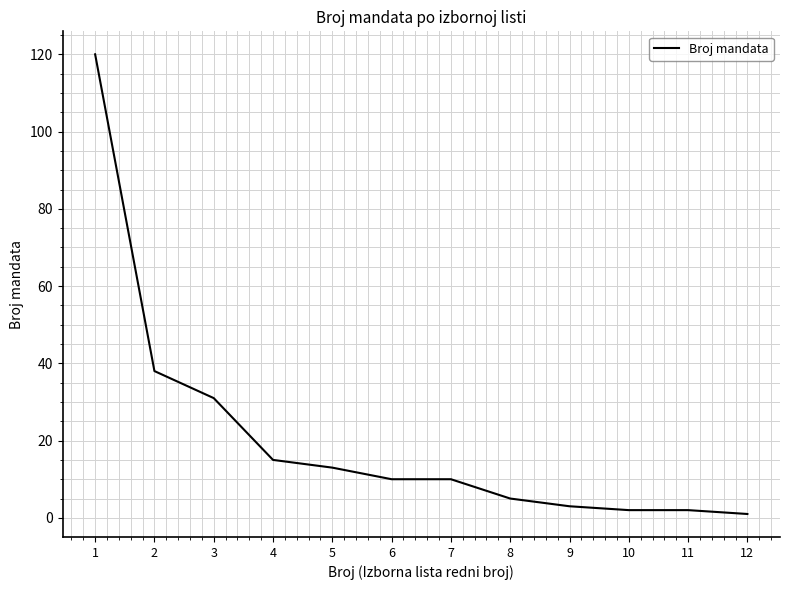

The chart shows a value of 16 at 6. True or false?

False